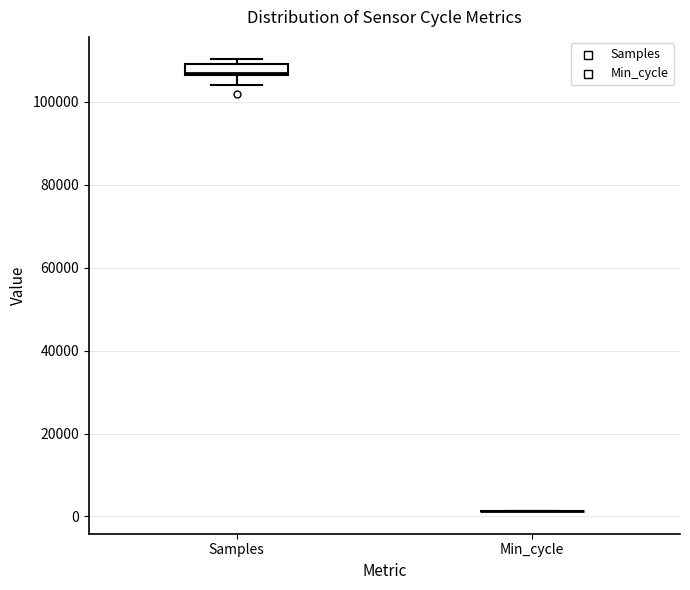

Comparing the boxes themselves (not the whiskers), which one is the tallest?

Samples